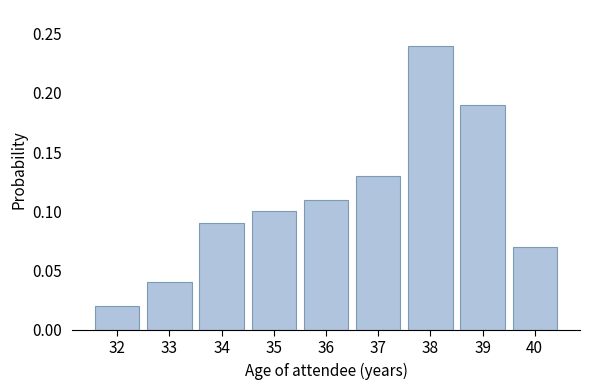

At which label is the value closest to 0?

32